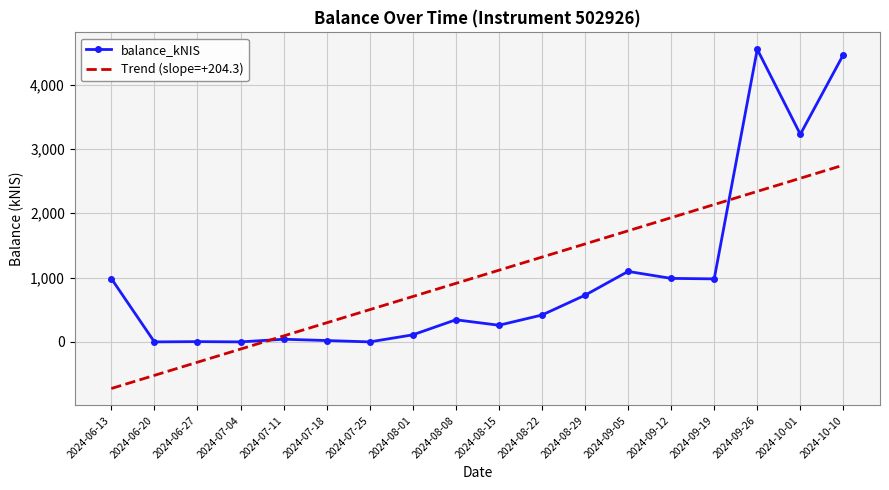

Is the value of Trend (slope=+204.3) at 2024-08-08 greater than the value of balance_kNIS at 2024-09-05?

No